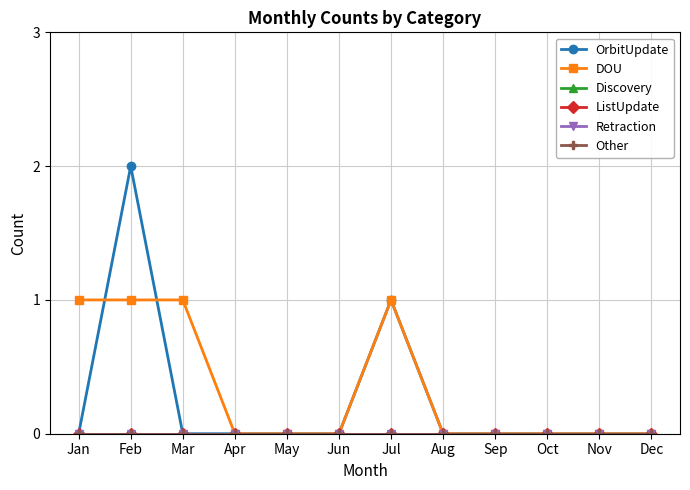

Which series has the largest range (max minus min)?

OrbitUpdate